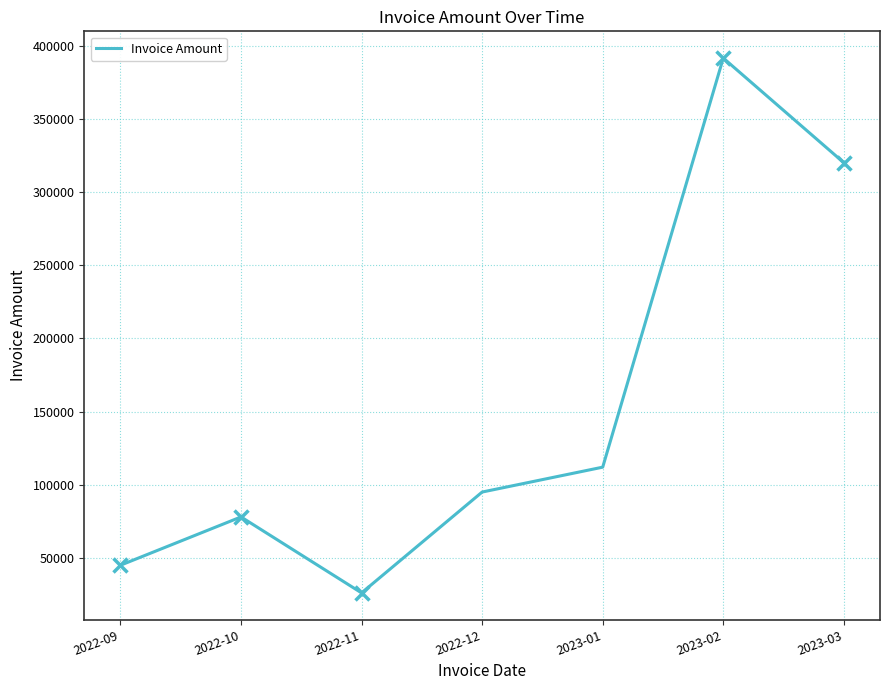

What is the difference between the values at 2023-01 and 2023-03?

208000.0